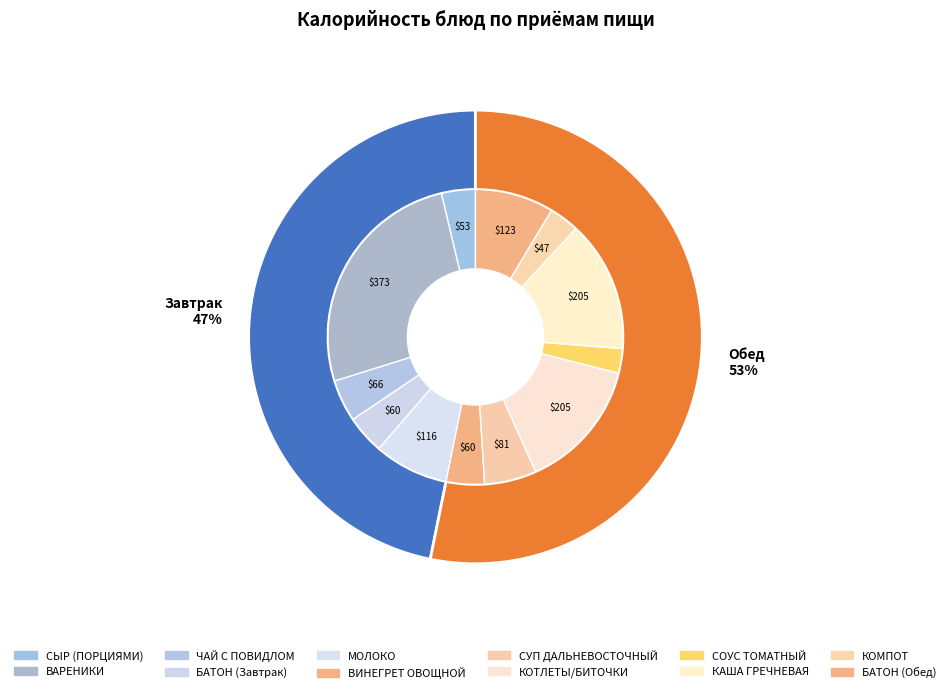

What is the total percentage of БАТОН (Завтрак) and КАША ГРЕЧНЕВАЯ?

18.6%